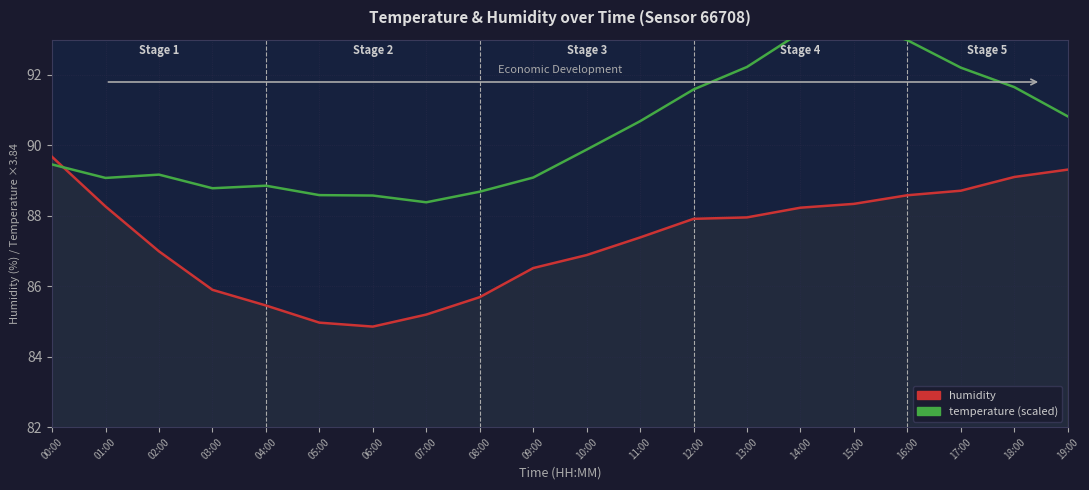

What is the difference between the temperature (scaled) values at 15:00 and 06:00?

5.0